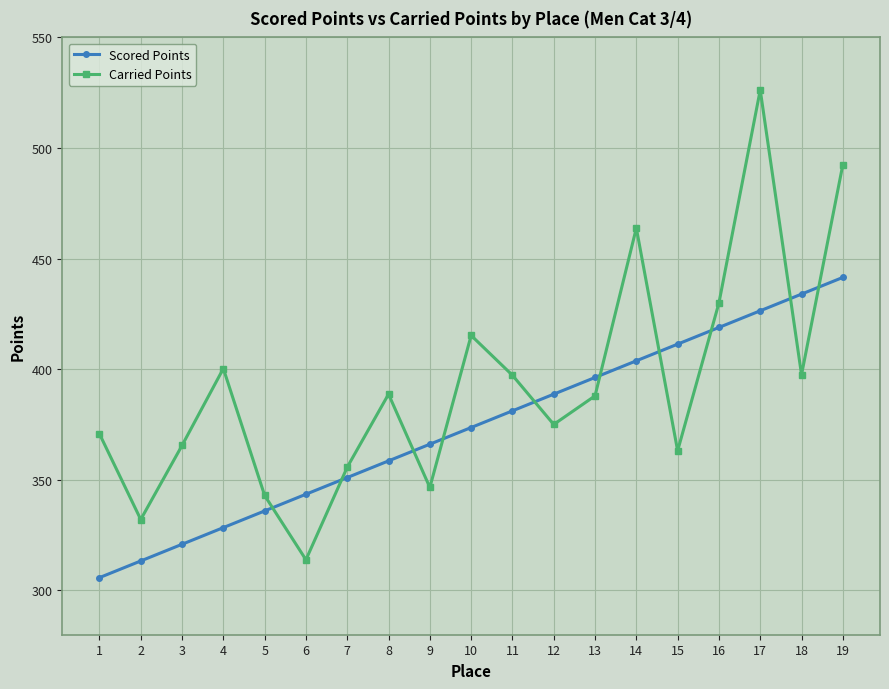

Rank the series at 12 from highest to lowest value.

Scored Points, Carried Points